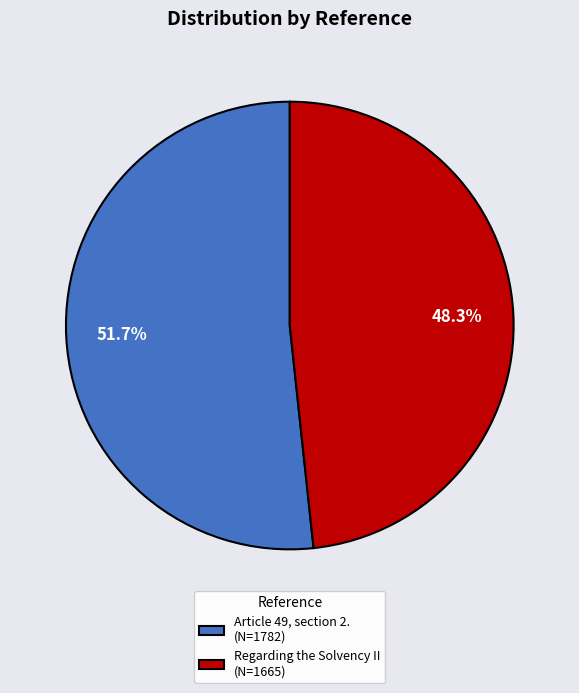

Which slice is the largest?

Article 49, section 2.